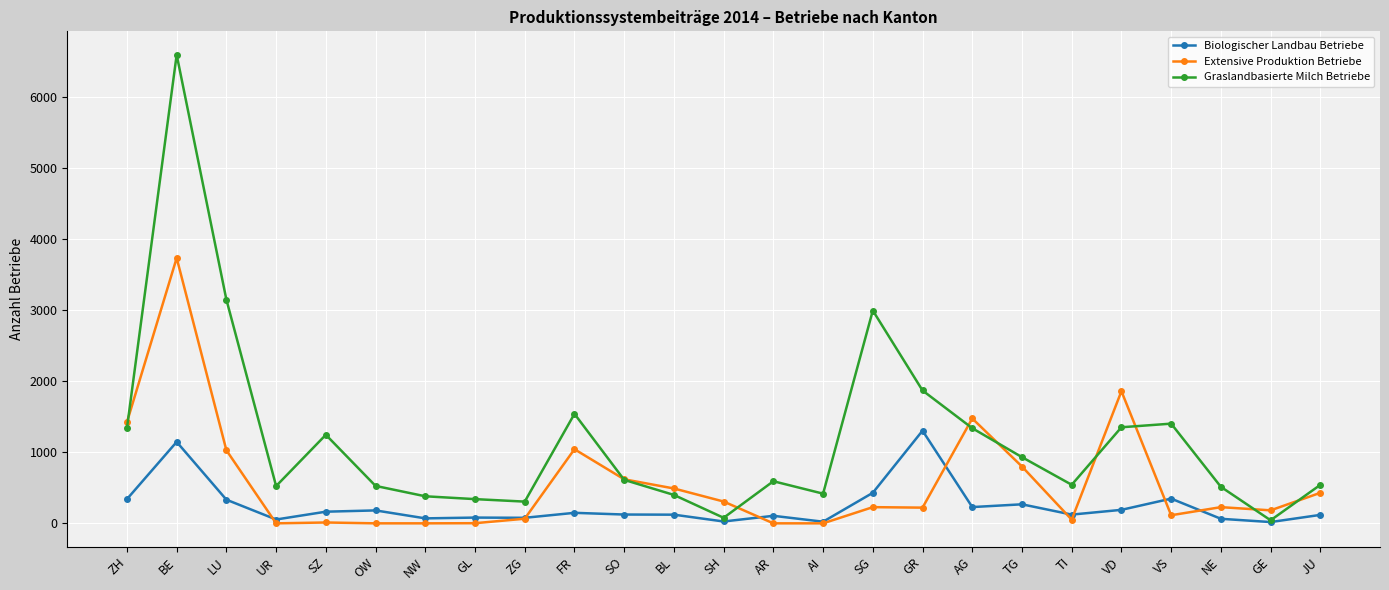

List the series in order of their peak value, highest first.

Graslandbasierte Milch Betriebe, Extensive Produktion Betriebe, Biologischer Landbau Betriebe